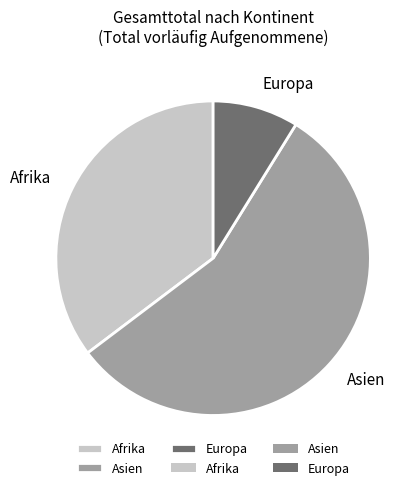

Is it true that Europa is 9% of the pie?

True